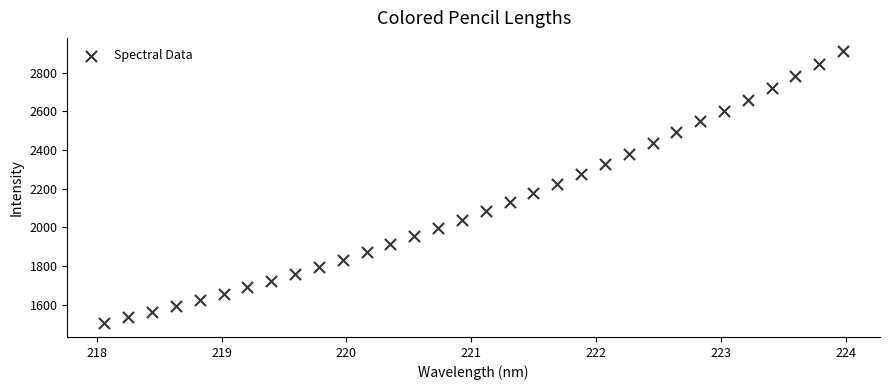

What is the range of X values (max minus min)?

5.9